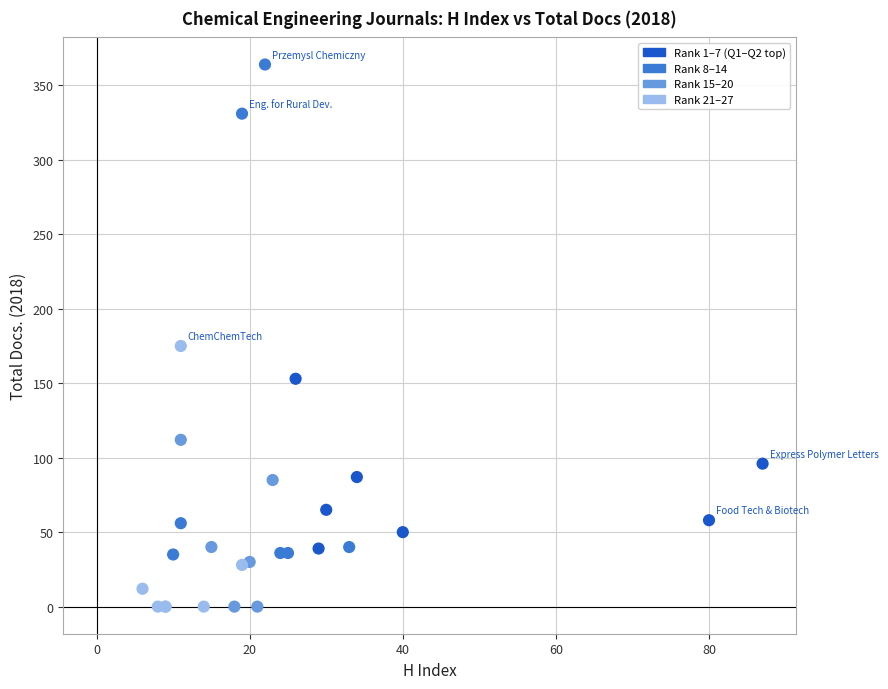

What Y value in the scatter plot is closest to 182?

175